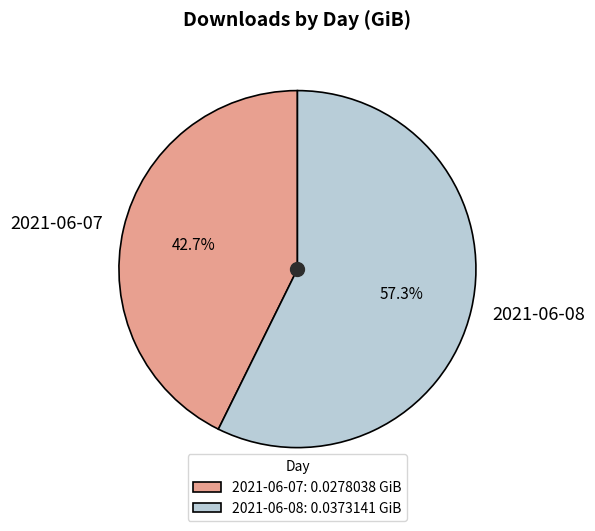

Is it true that 2021-06-08 is 65% of the pie?

False